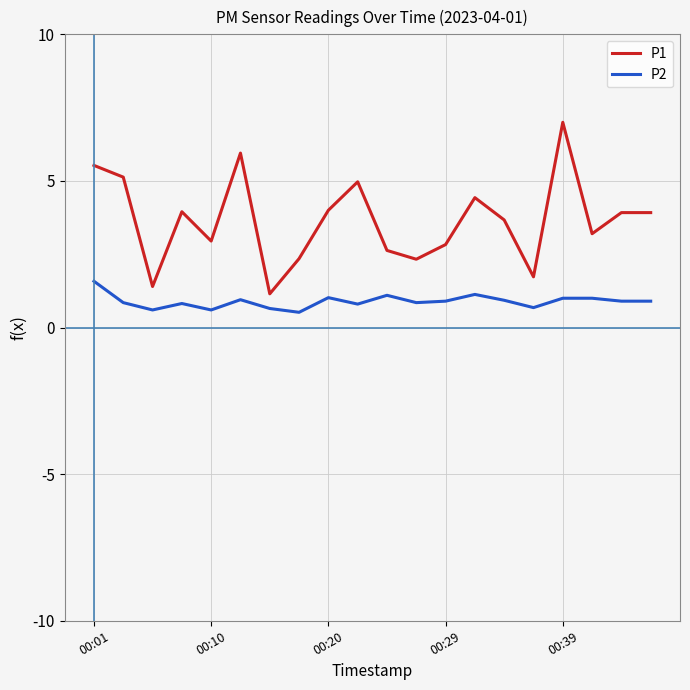

In P1, how many points are lower than both neighbors (excluding endpoints)?

6